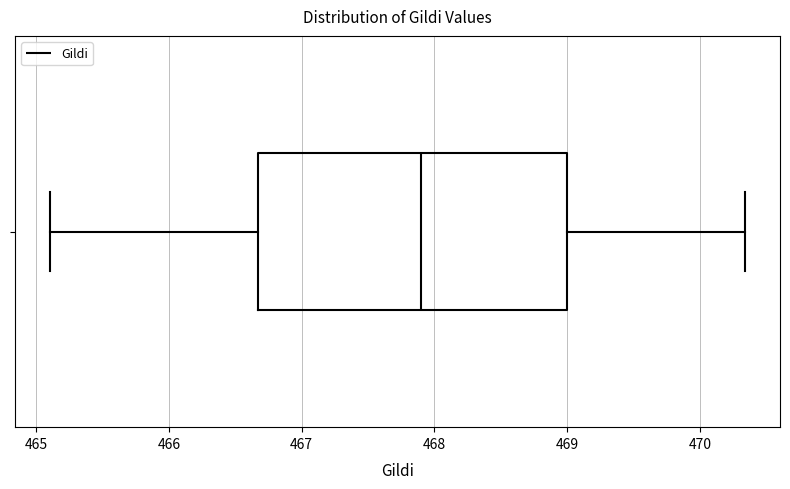

Transcribe this box plot: give where the median line is, the range the box spans, and where the two whiskers end, as read against the x-axis. The values are not printed on the chart, so give them approximately, as read against the axis.

median 467.9, box 466.7 to 469.0, whiskers 465.1 to 470.3